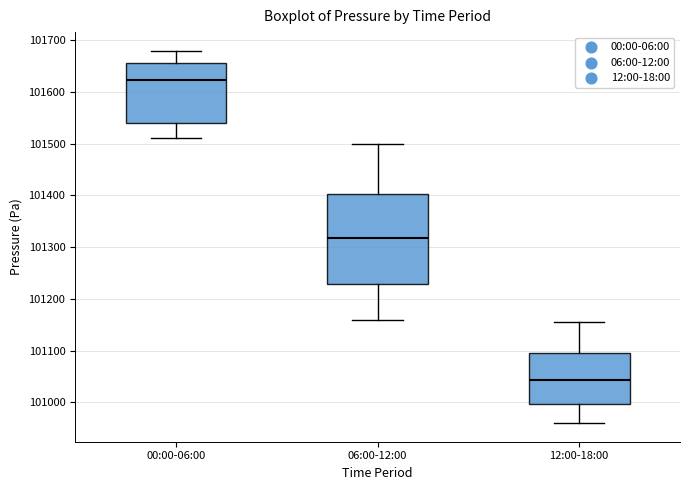

Where is the upper edge of the box for 00:00-06:00 on the y-axis? The values are not printed on the chart, so give them approximately, as read against the axis.

101650